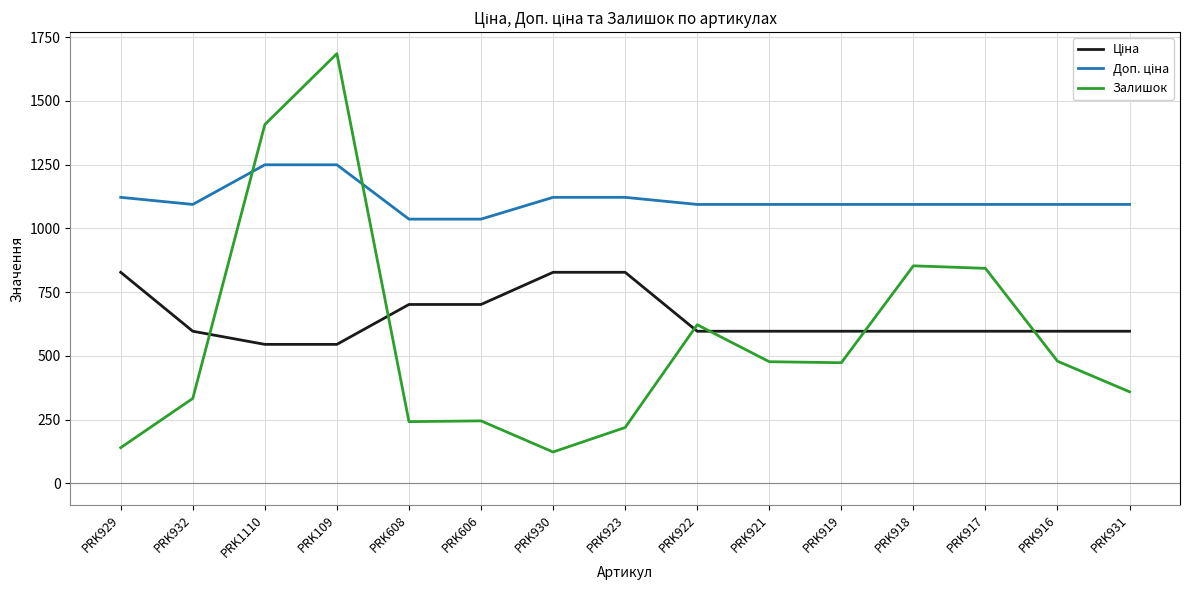

Which category has the highest value across all series?

PRK109